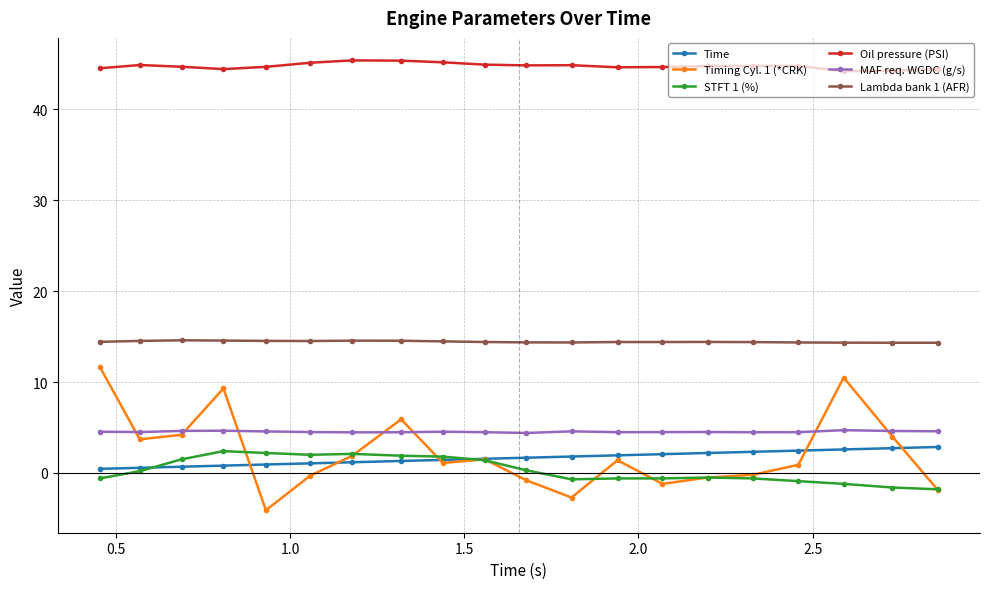

Which series has the largest range (max minus min)?

Timing Cyl. 1 (*CRK)